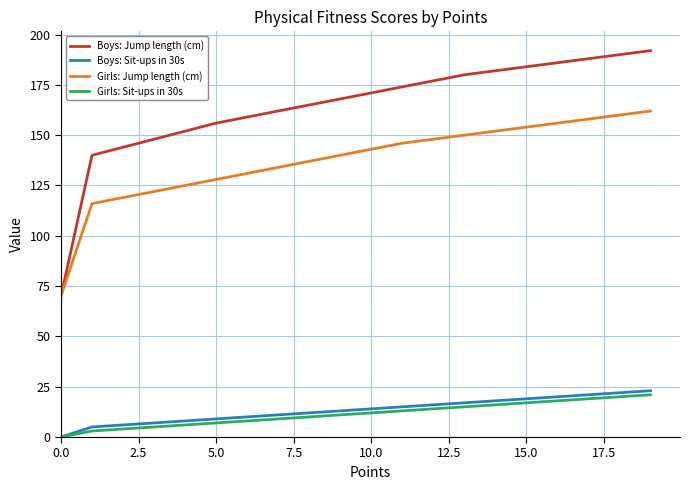

True or false: Boys: Jump length (cm) and Boys: Sit-ups in 30s intersect in this chart.

False